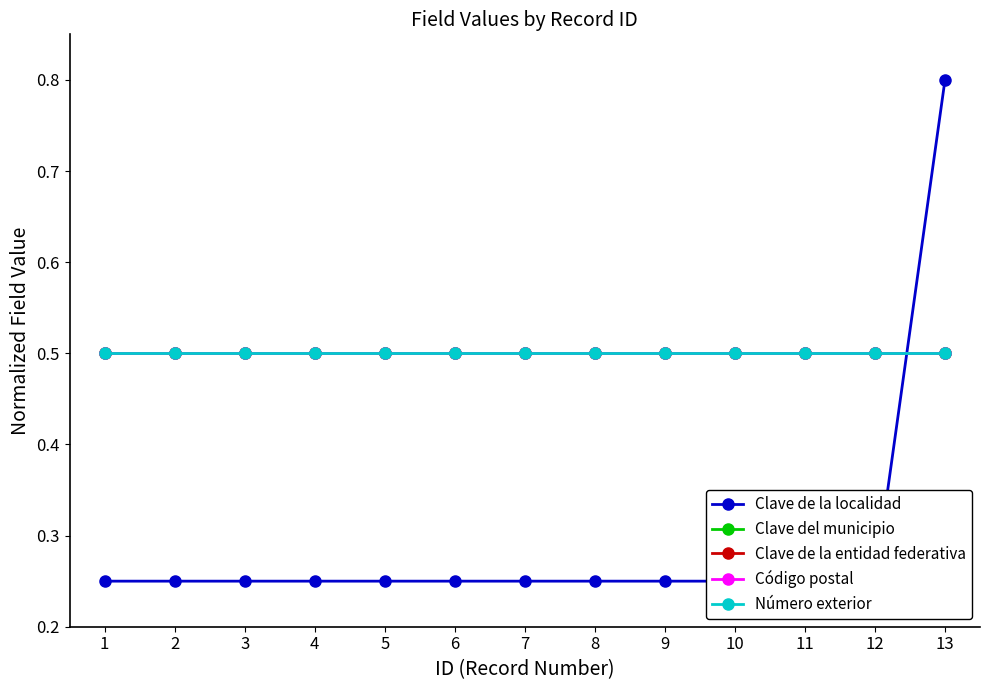

The value of Número exterior at 9 is 0.5. True or false?

True